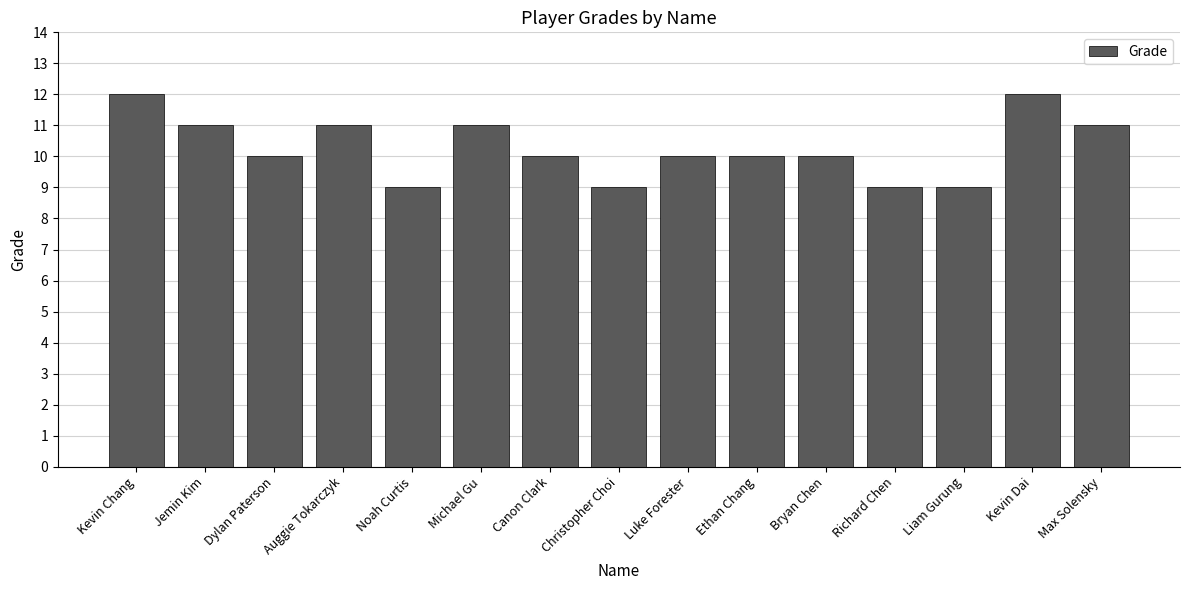

Does the chart contain stacked bars?

No